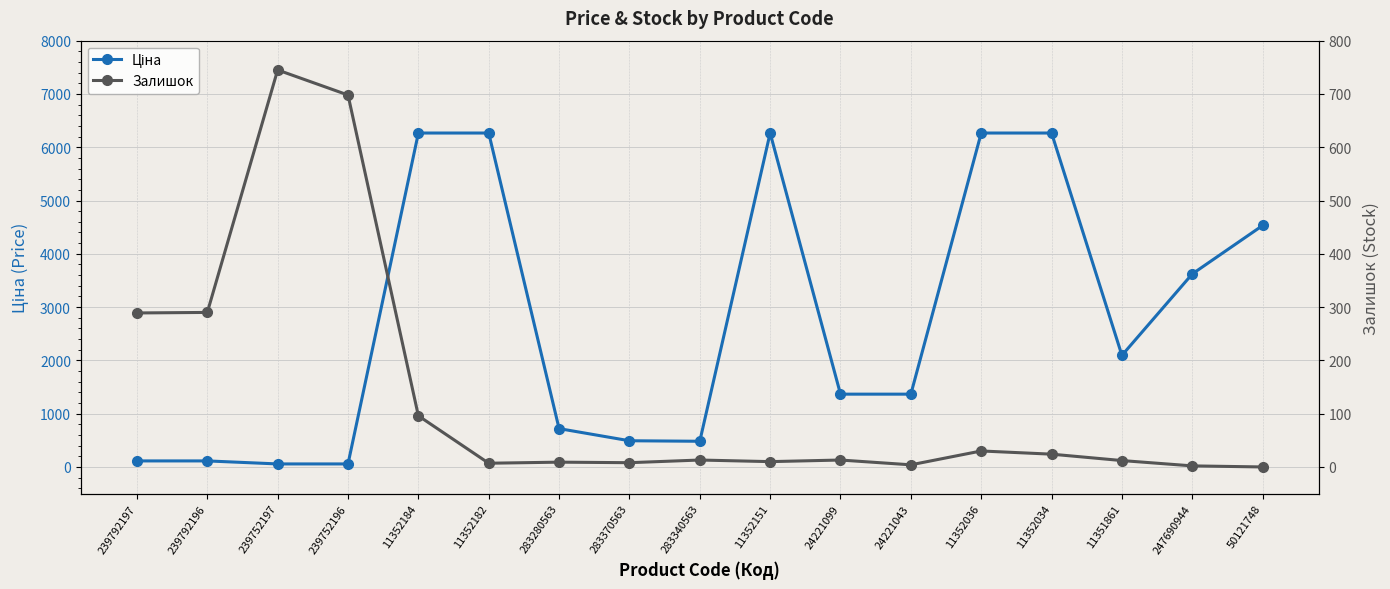

What are all the series names shown in the legend?

Ціна, Залишок